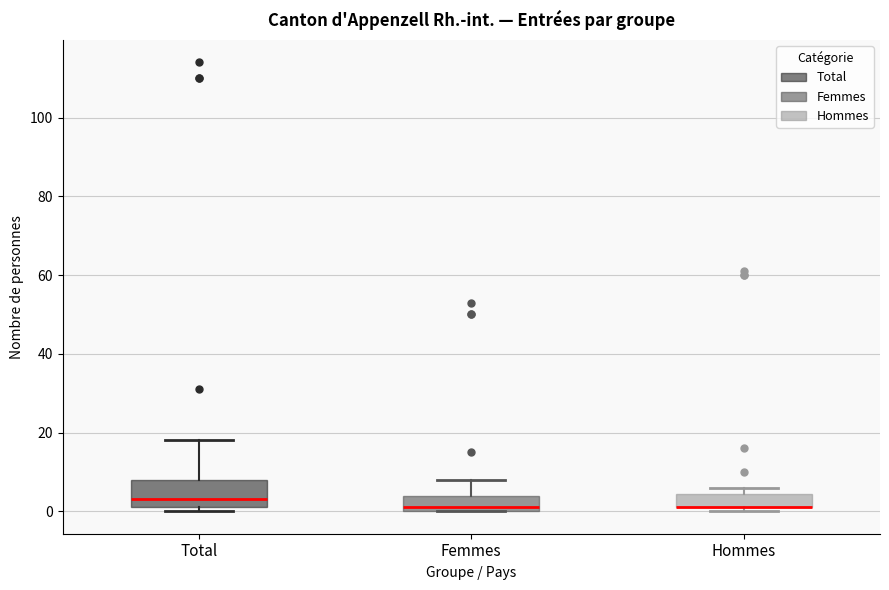

Comparing the boxes themselves (not the whiskers), which one is the tallest?

Total